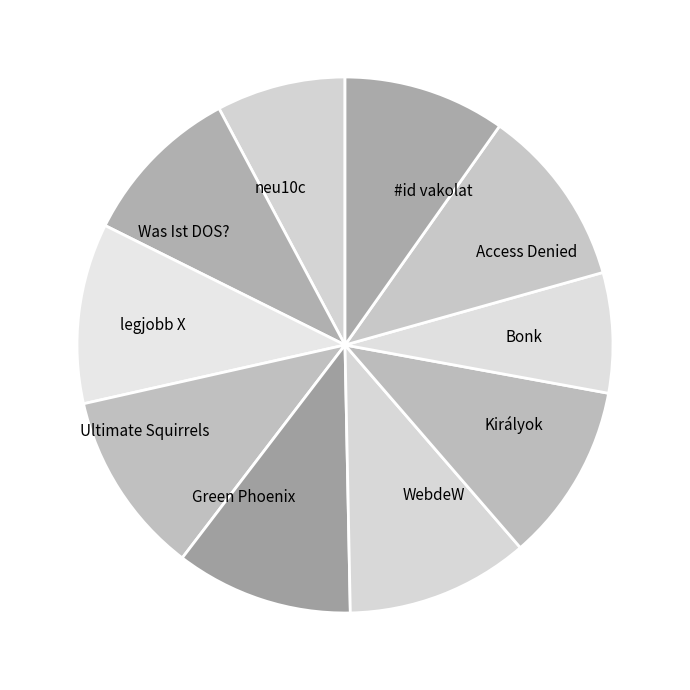

Combined, do Ultimate Squirrels and #id vakolat account for over 50%?

No